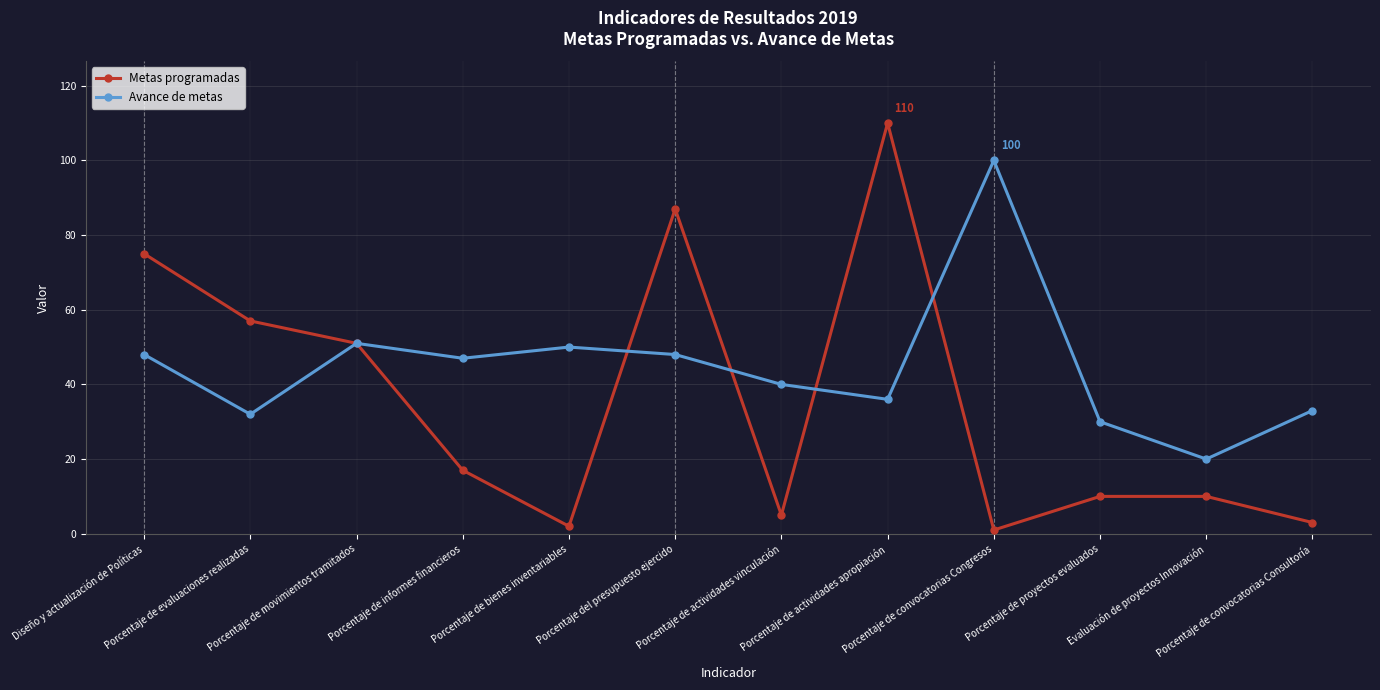

True or false: Metas programadas and Avance de metas cross at least once.

True